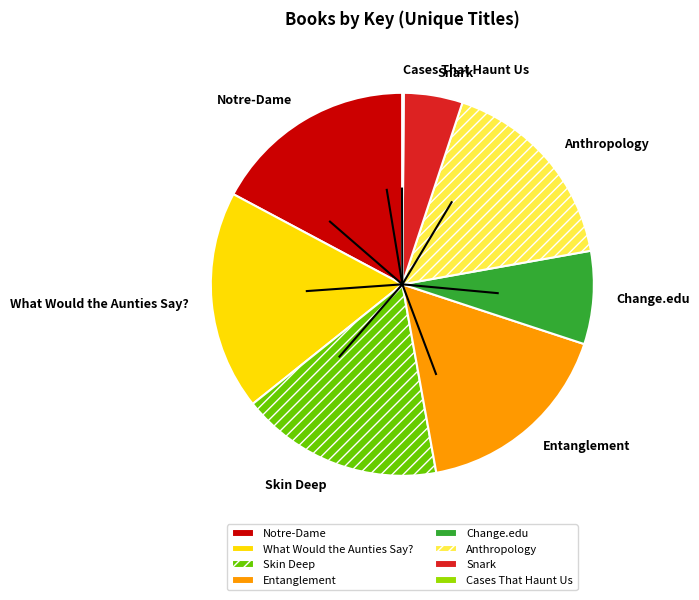

Between Snark and Entanglement, which is larger?

Entanglement